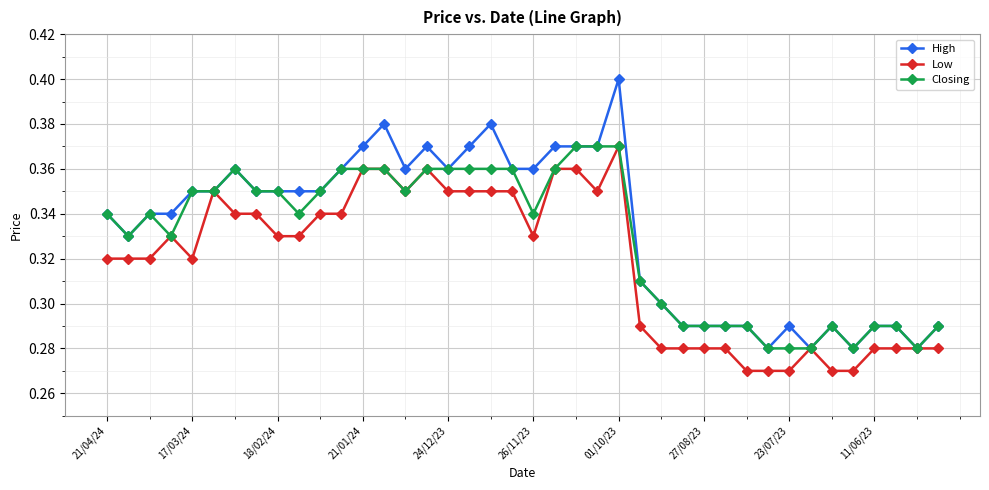

How many lines are shown in the chart?

3